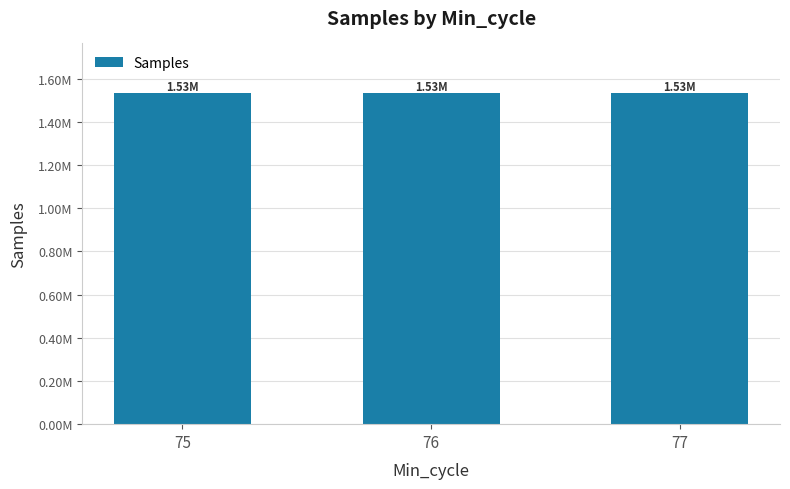

The value at 75 is 2606489. True or false?

False